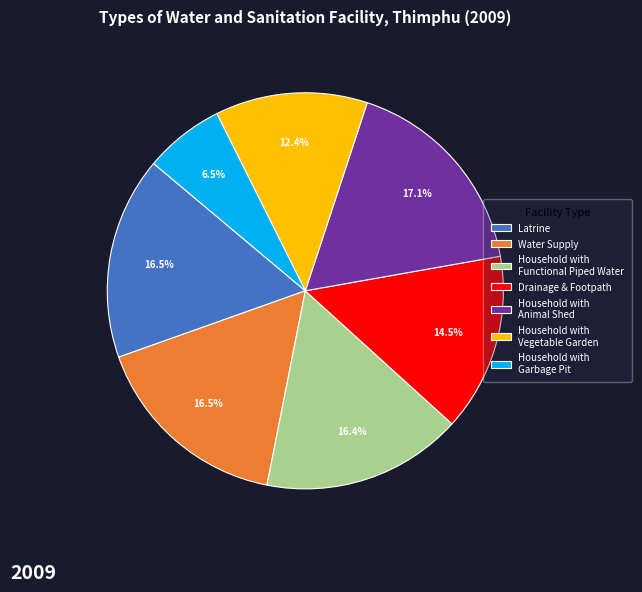

Does any single category account for the majority?

No